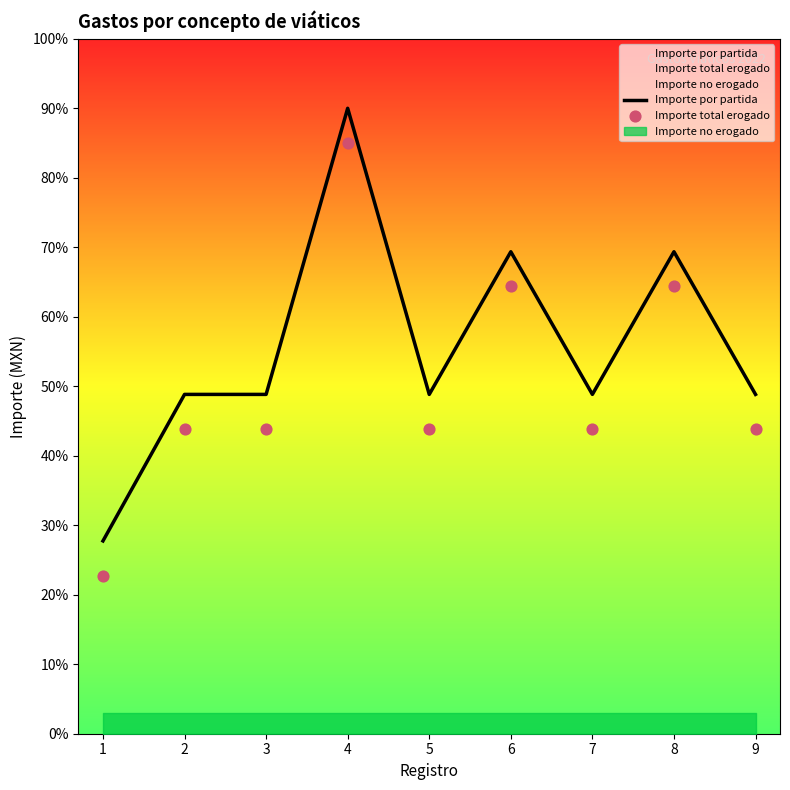

Which series has the largest Y range (max minus min)?

Importe por partida